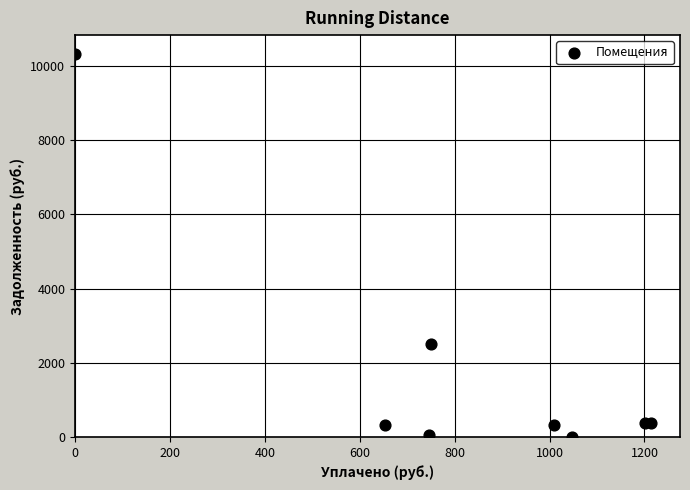

What is the average X value?

828.0